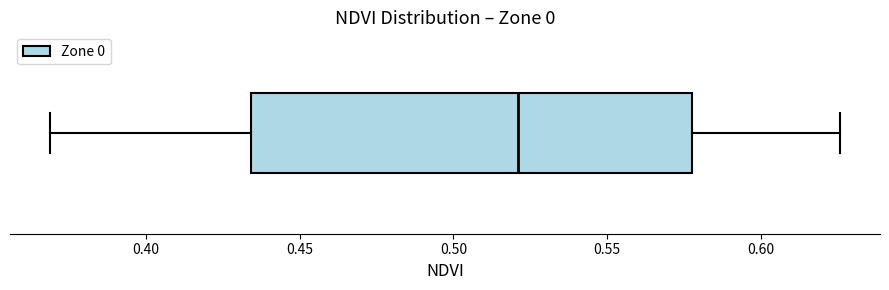

Read this box plot against the x-axis: the position of the median line, the range covered by the box, and the ends of both whiskers. The values are not printed on the chart, so give them approximately, as read against the axis.

median 0.520, box 0.435 to 0.580, whiskers 0.370 to 0.625